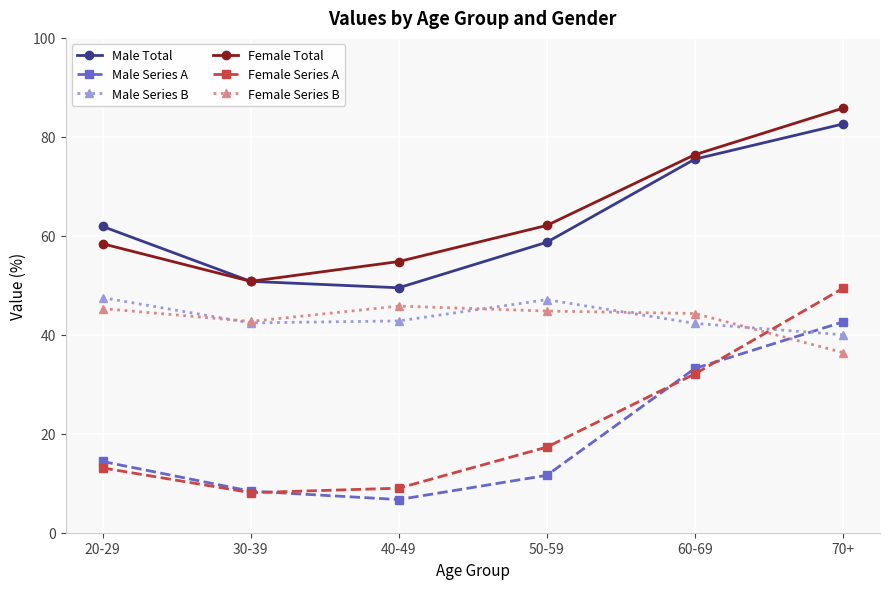

What is the minimum value for Male Series A?

6.7